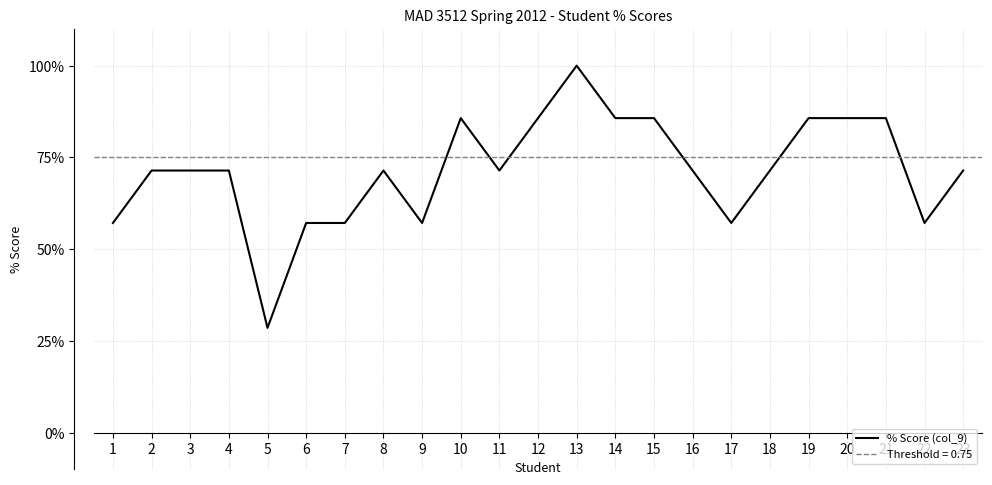

Does the chart have visible grid lines?

Yes